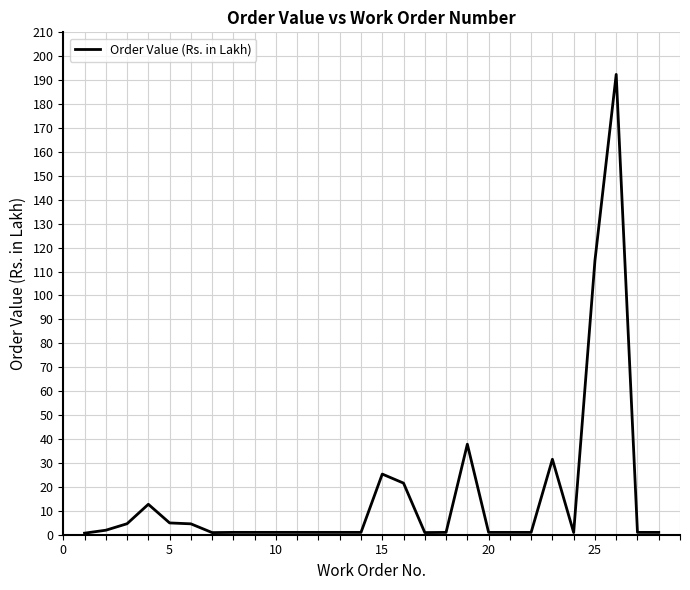

What is the maximum value shown in the chart?

192.4